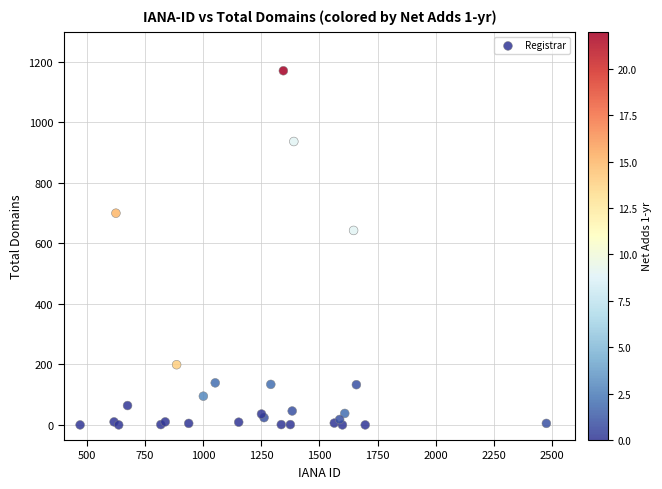

What Y value in the scatter plot is closest to 585?

643